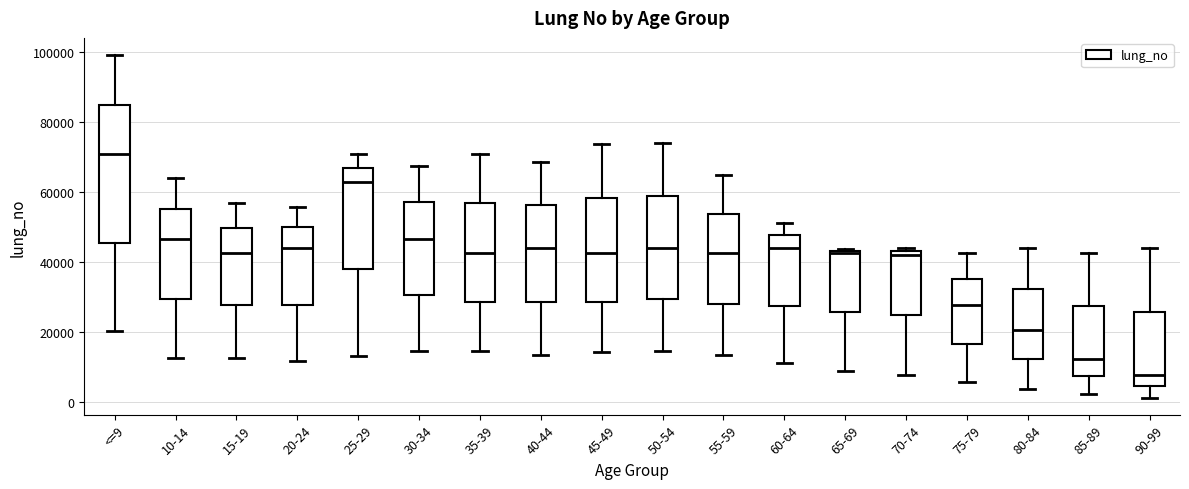

Which box's median line is the lowest?

90-99